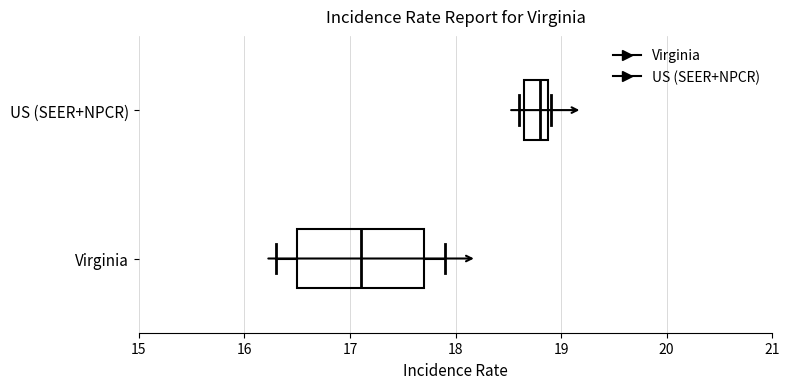

Comparing the boxes themselves (not the whiskers), which one is the widest?

Virginia